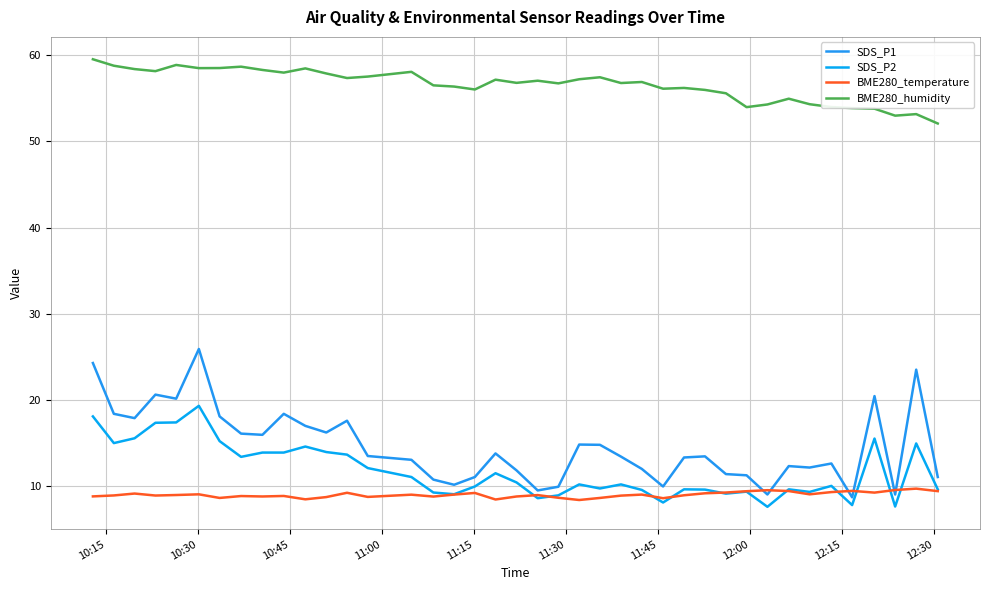

True or false: BME280_humidity has more than 0 points higher than both neighbors.

True